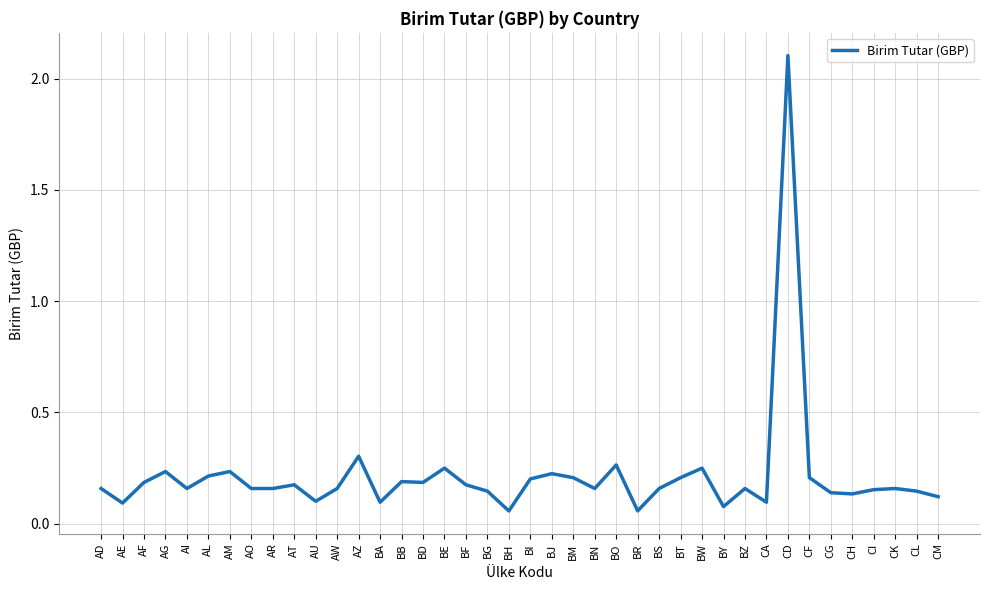

Is this an area chart (filled region under the line)?

No